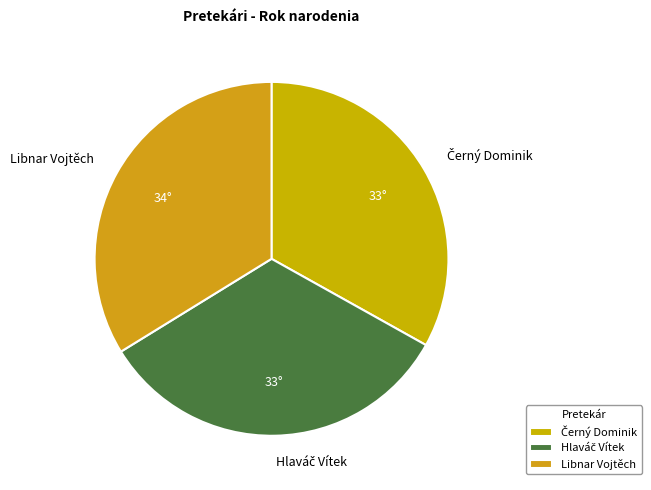

Is it true that Libnar Vojtěch is 34% of the pie?

True